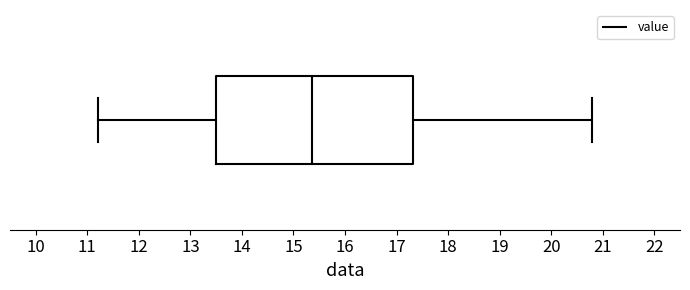

Transcribe this box plot: give where the median line is, the range the box spans, and where the two whiskers end, as read against the x-axis. The values are not printed on the chart, so give them approximately, as read against the axis.

median 15.4, box 13.5 to 17.3, whiskers 11.2 to 20.8